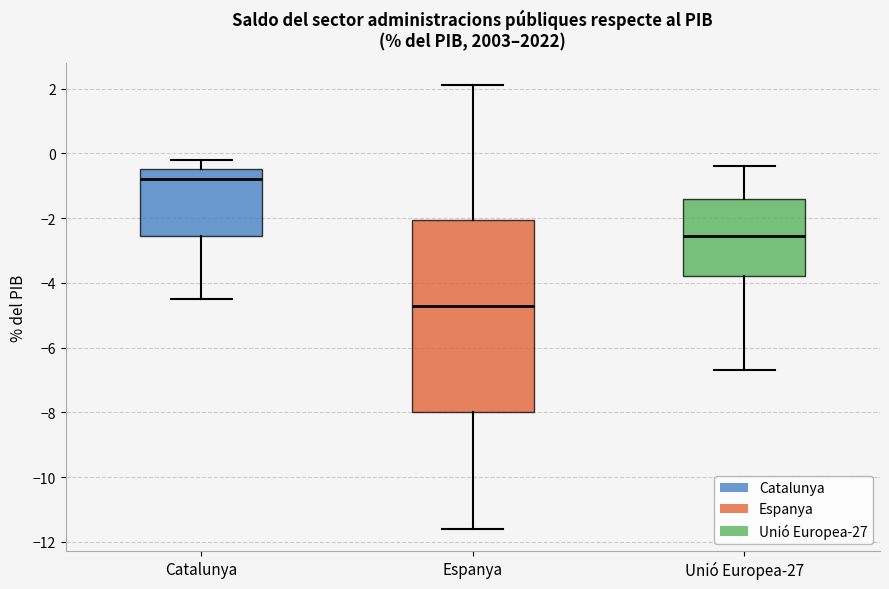

Which box has the lowest median line?

Espanya